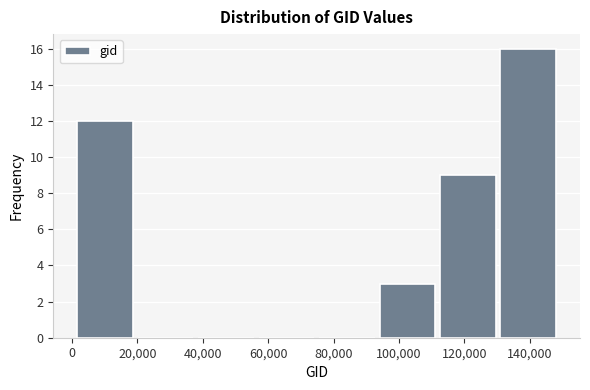

How tall is the bar that spans 112000 to 130000 on the x-axis? Neither the bar edges nor the heights are printed on the chart, so give them approximately, as read against the axes.

9